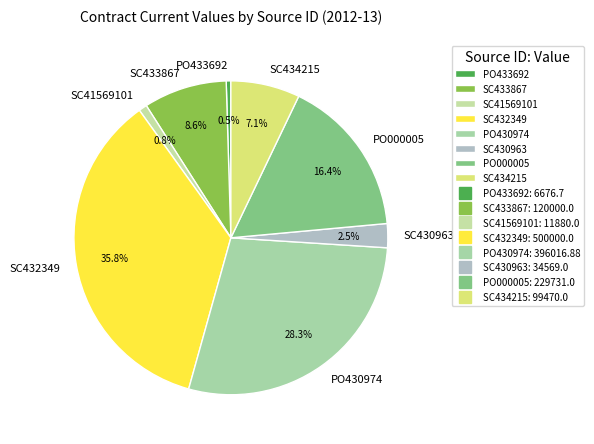

Is it true that SC433867 is 19% of the pie?

False